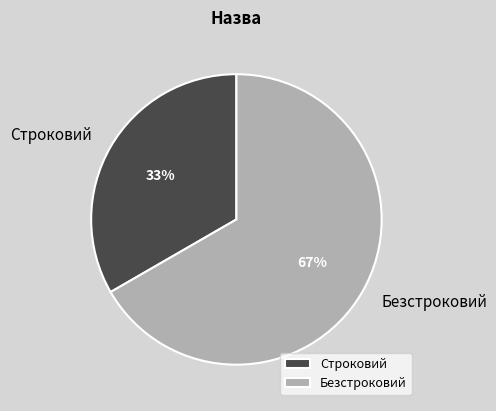

Rank the categories by value from lowest to highest.

Строковий, Безстроковий